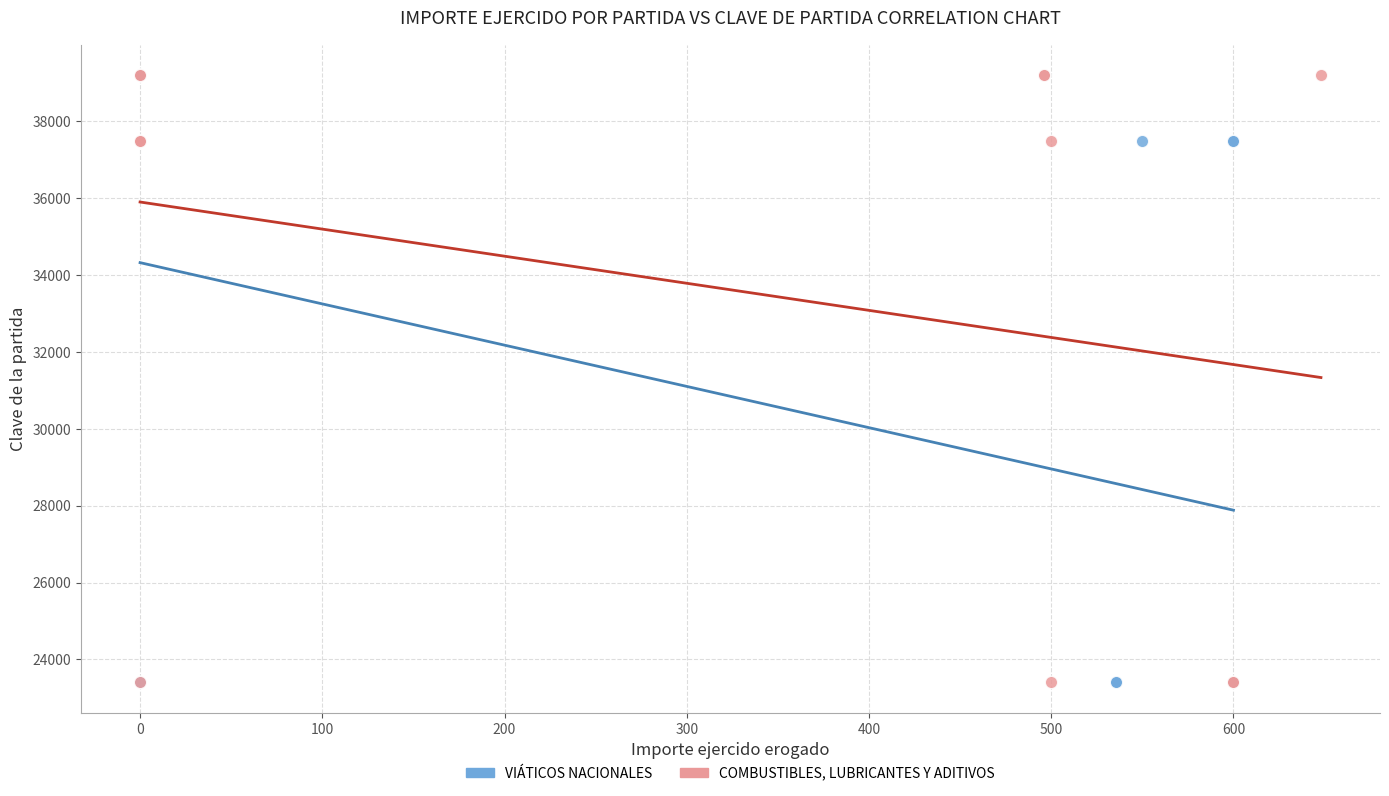

What are all the series names shown in the legend?

VIÁTICOS NACIONALES, COMBUSTIBLES, LUBRICANTES Y ADITIVOS